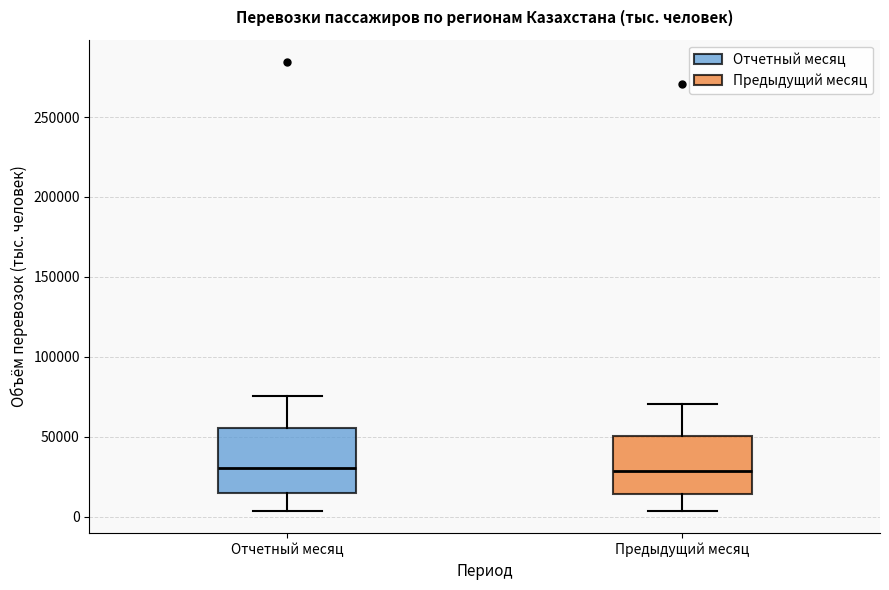

Reading left to right, read every box against the y-axis: the position of its median line, the range the box covers, and the ends of its whiskers. The values are not printed on the chart, so give them approximately, as read against the axis.

Отчетный месяц: median 30000, box 15000 to 55000, whiskers 5000 to 75000
Предыдущий месяц: median 30000, box 15000 to 50000, whiskers 5000 to 70000